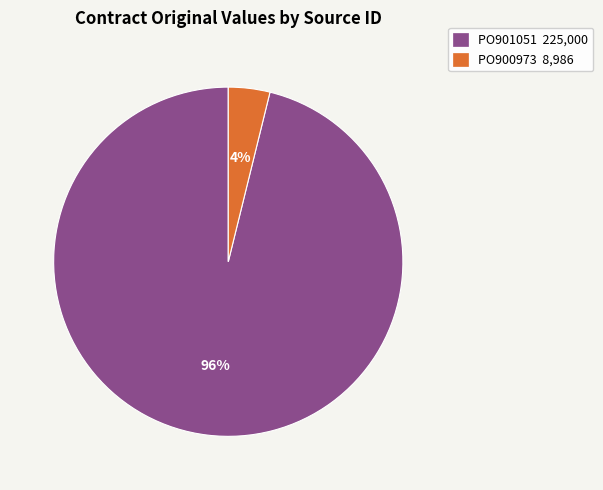

Which slice represents more than half of the pie?

PO901051